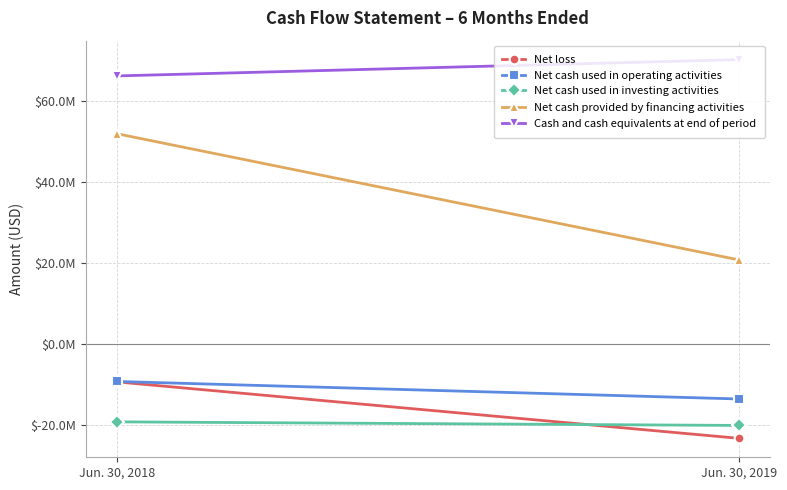

List the series in order of their peak value, lowest first.

Net cash used in investing activities, Net loss, Net cash used in operating activities, Net cash provided by financing activities, Cash and cash equivalents at end of period